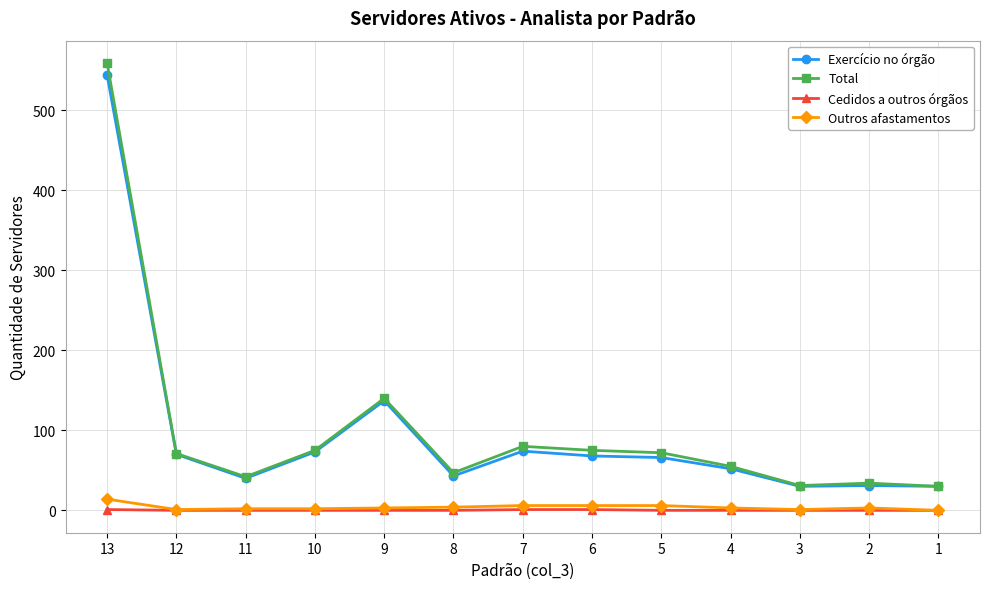

True or false: Exercício no órgão has more than 1 points higher than both neighbors.

True